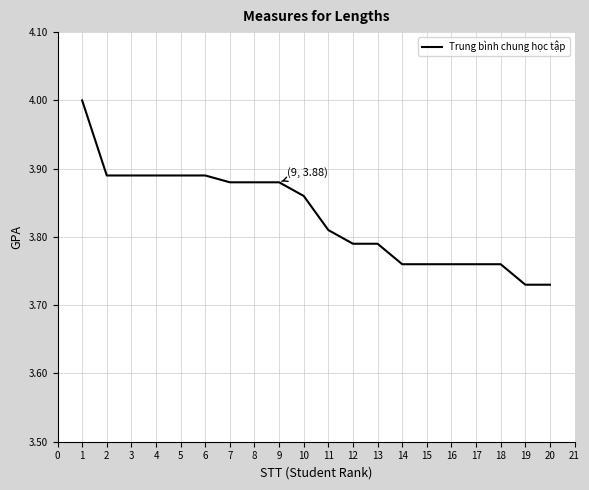

What is the difference between the maximum and minimum values?

0.3